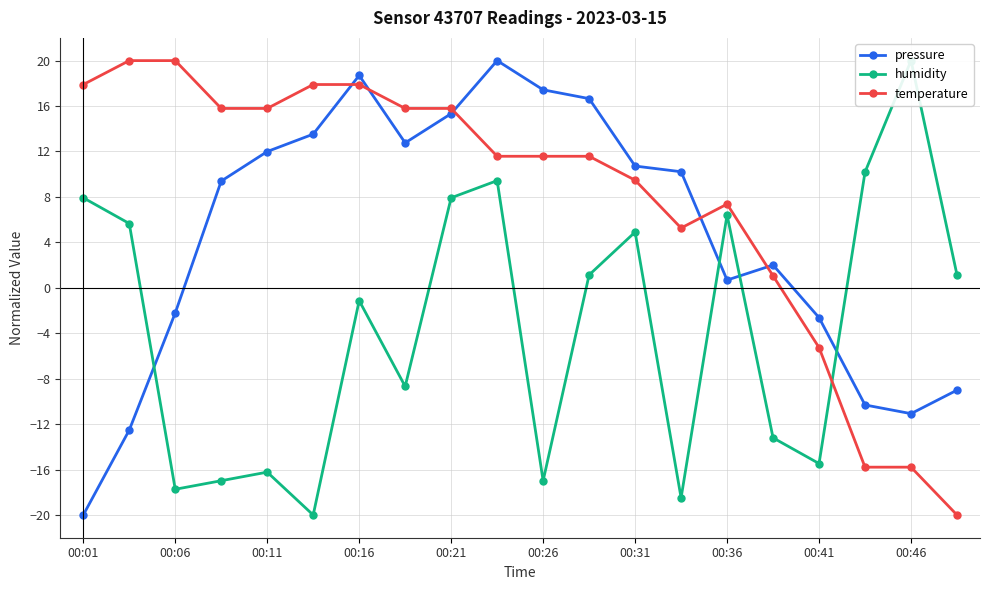

Rank the series at 00:01 from lowest to highest value.

pressure, humidity, temperature